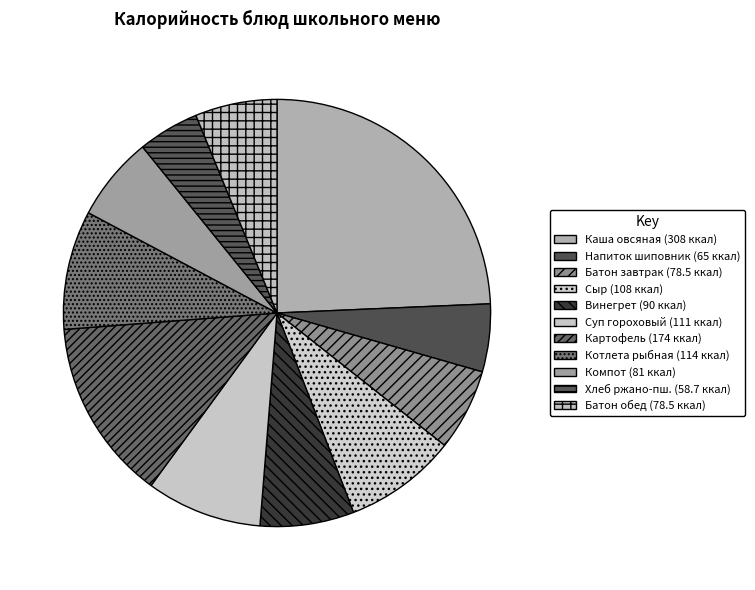

How many slices are in this pie chart?

11